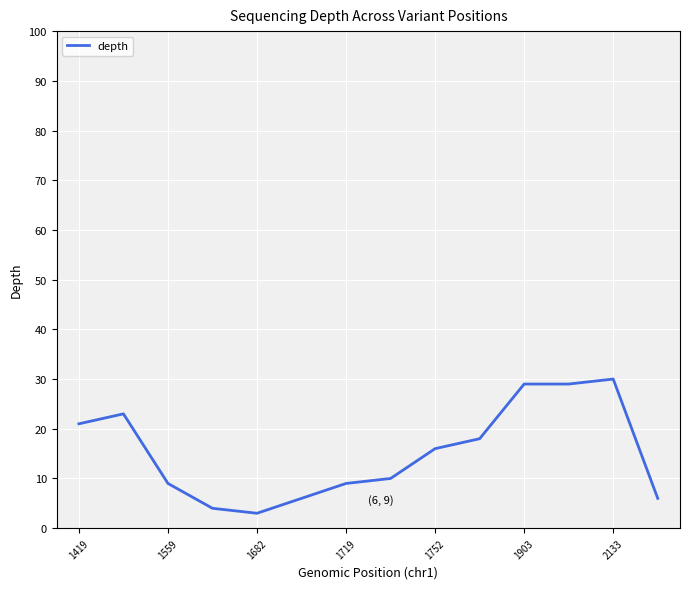

What is the difference between the maximum and minimum values?

27